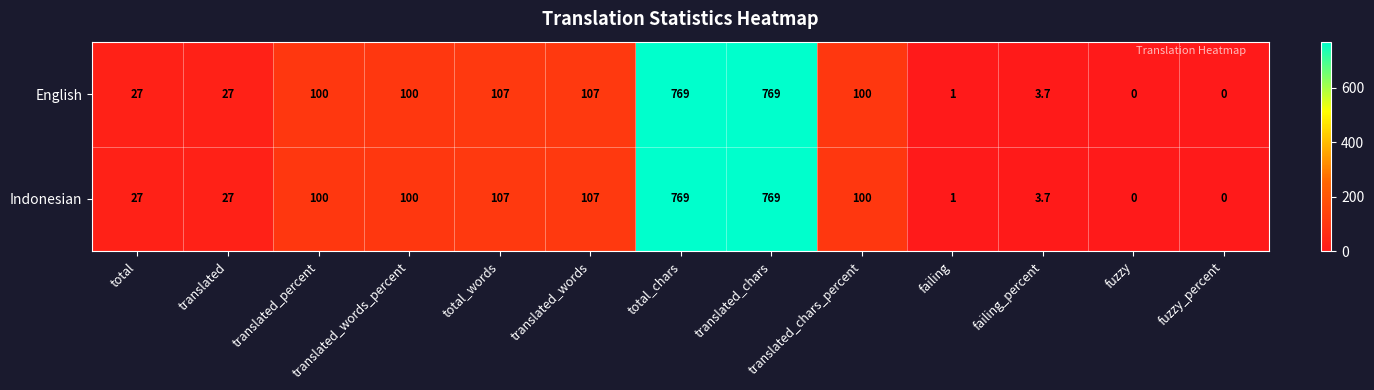

Is it true that Indonesian equals -522.0 at fuzzy_percent?

False